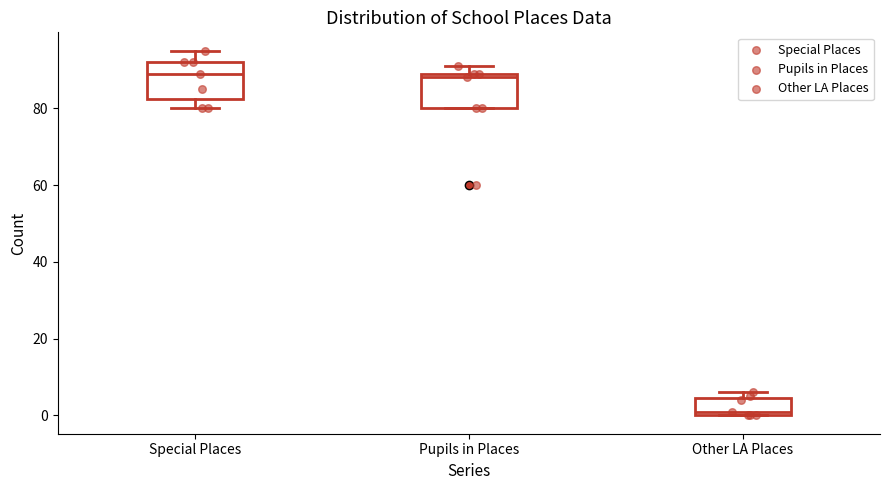

Reading left to right, transcribe this box plot: for each box, give where its median line is, the range the box spans, and where its two whiskers end, as read against the y-axis. The values are not printed on the chart, so give them approximately, as read against the axis.

Special Places: median 90, box 82 to 92, whiskers 80 to 96
Pupils in Places: median 88, box 80 to 90, whiskers 80 to 92
Other LA Places: median 2, box 0 to 4, whiskers 0 to 6